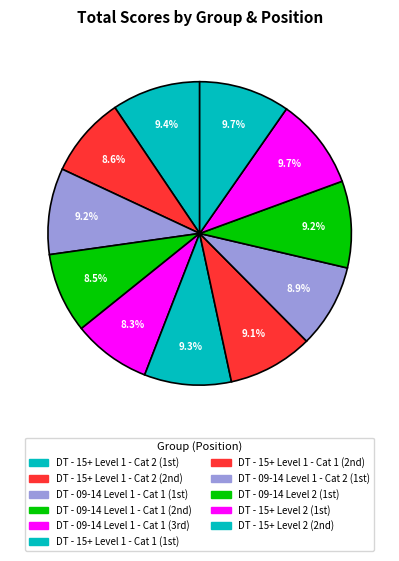

What is the smallest slice in the pie chart?

DT - 09-14 Level 1 - Cat 1 (3rd)